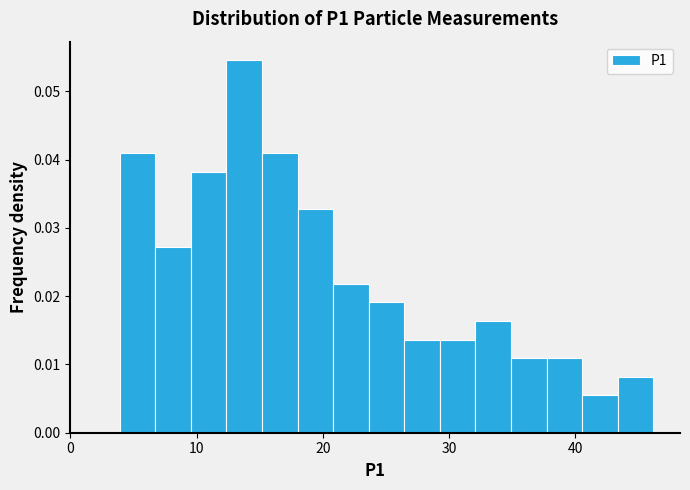

Read against the x-axis, roughly where is the centre of the tallest bar?

14